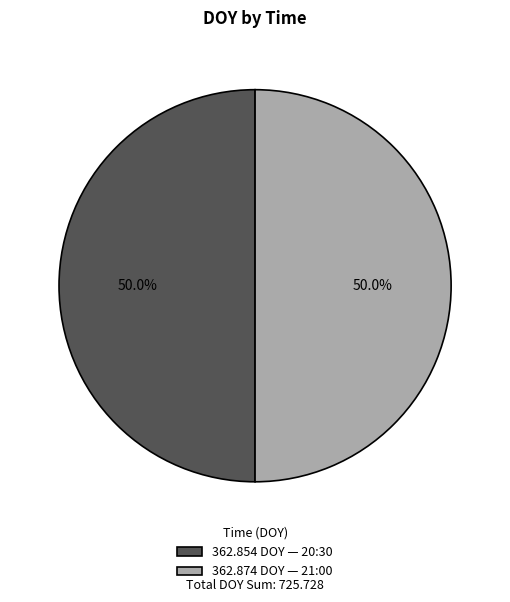

What portion of the pie excludes 362.854 DOY — 20:30?

50.0%